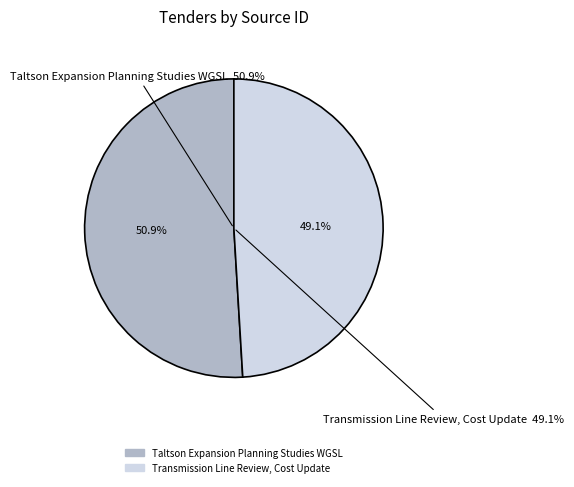

To the nearest percent, what is the difference between the largest and smallest slice percentages?

2%